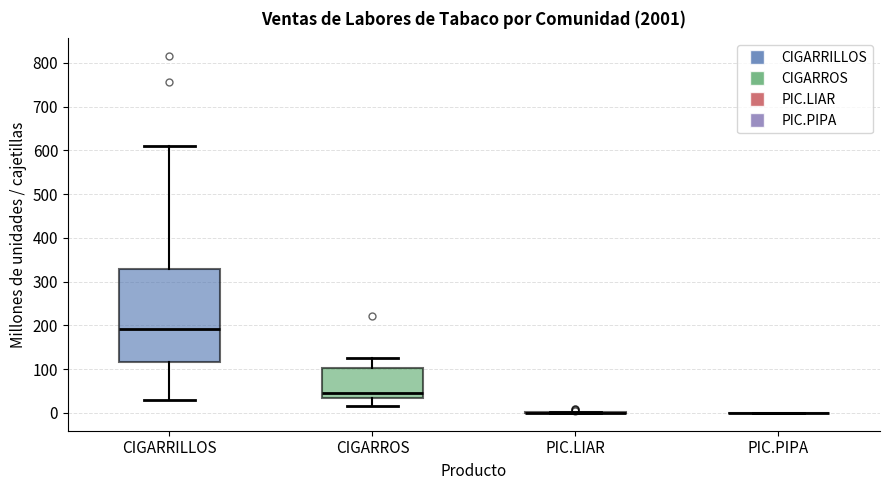

Which box is the tallest, from its lower edge to its upper edge?

CIGARRILLOS